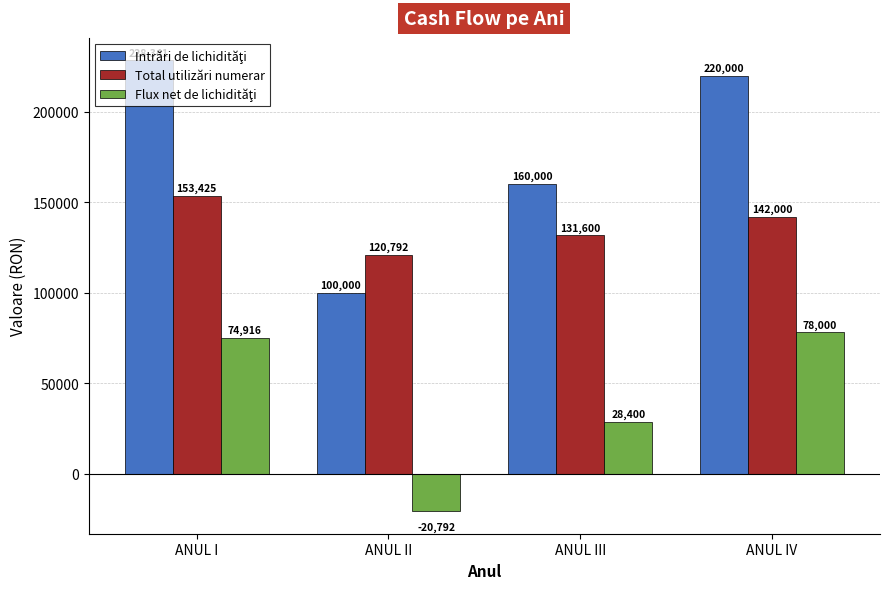

Which label corresponds to the largest value in the chart?

ANUL I